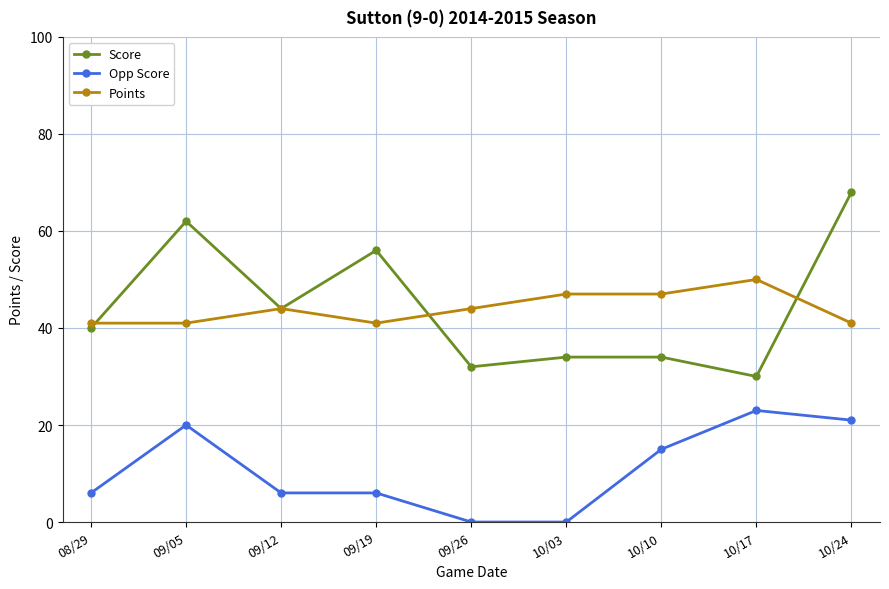

How many series are shown in this chart?

3